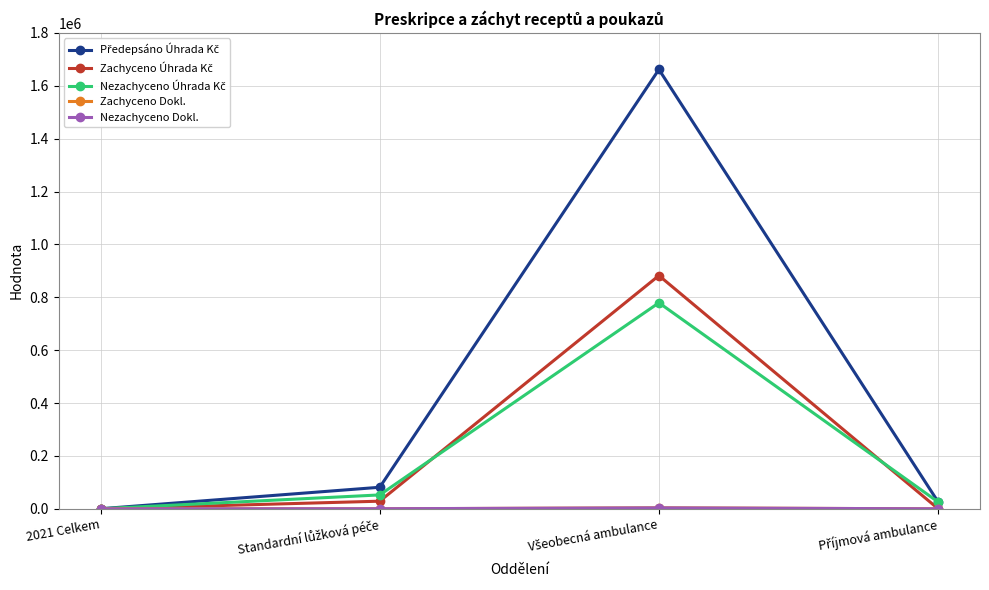

What is the greatest value displayed?

1661376.9